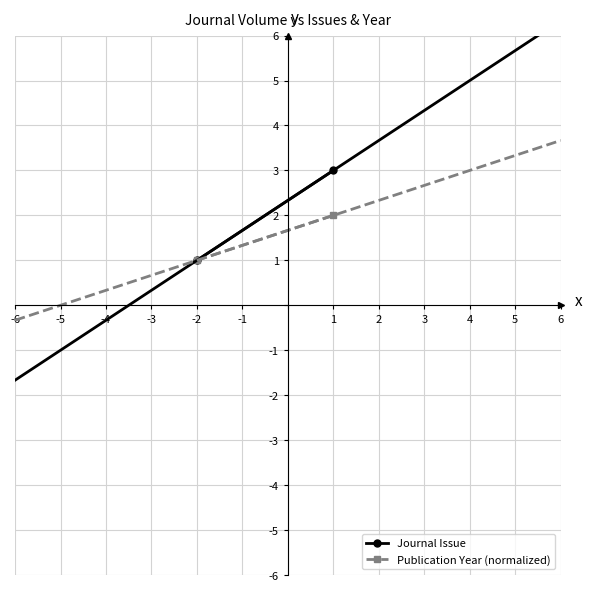

Which series has the largest range (max minus min)?

Journal Issue